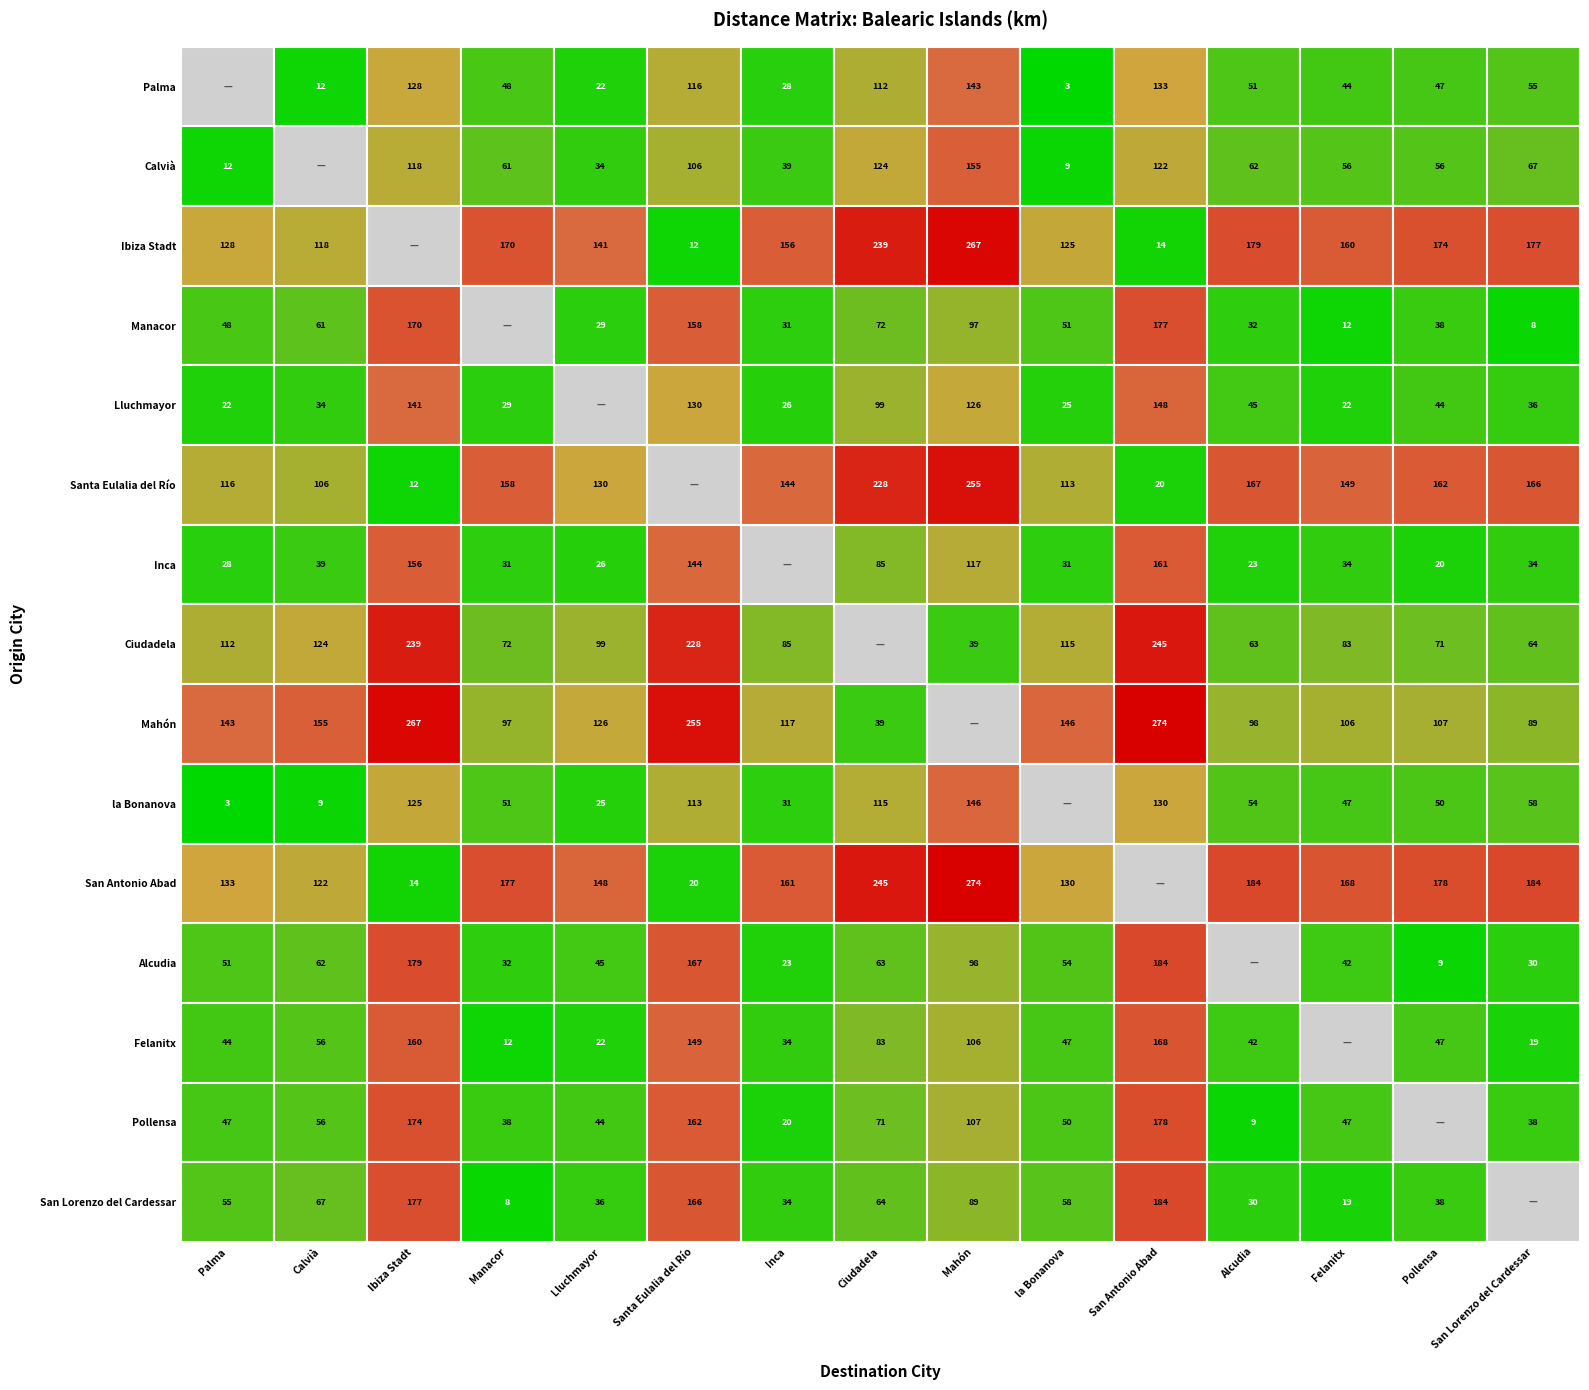

The la Bonanova series shows 54 at Inca. True or false?

False